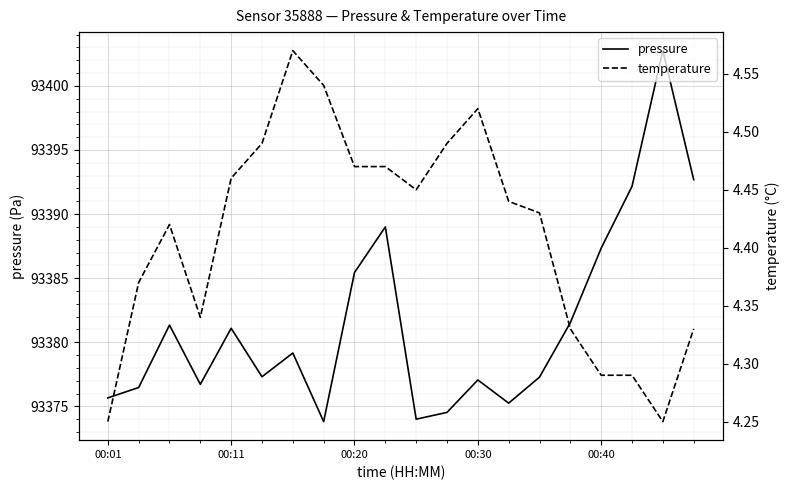

What is the spread (max minus min) of values at 15?

93377.2